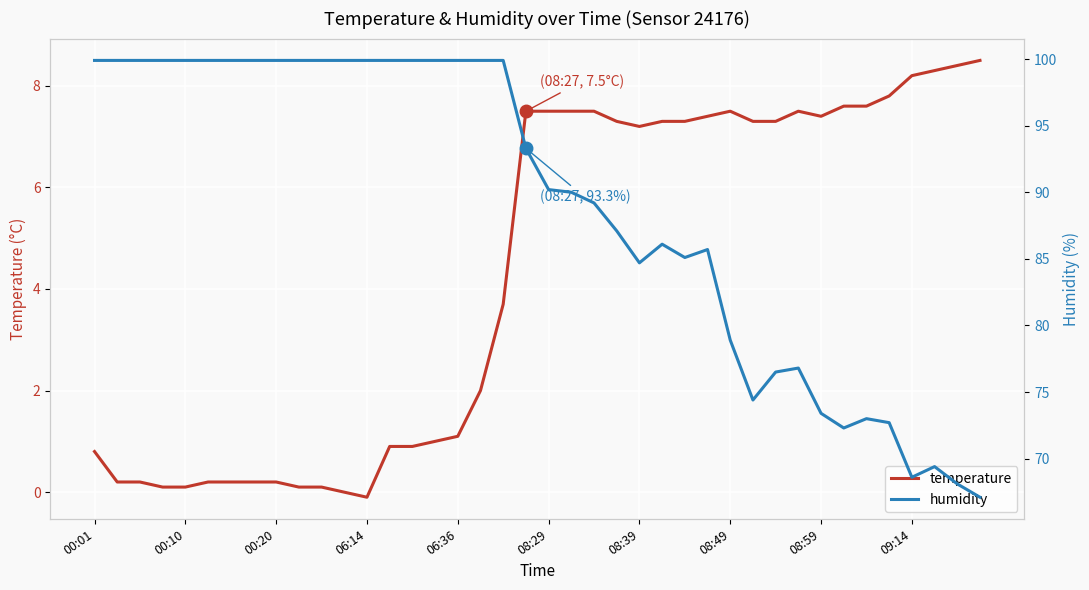

What is the total value across all series at 00:01?

100.7